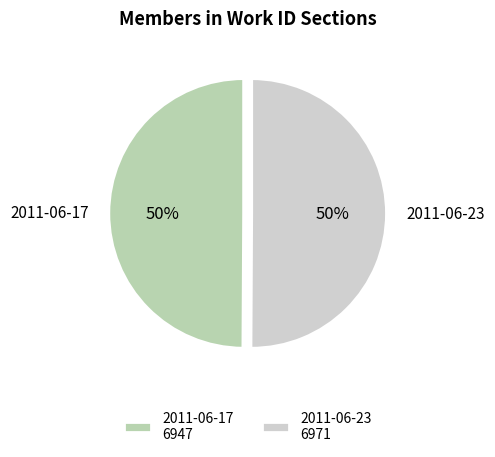

True or false: 2011-06-23 accounts for 36% of the total.

False